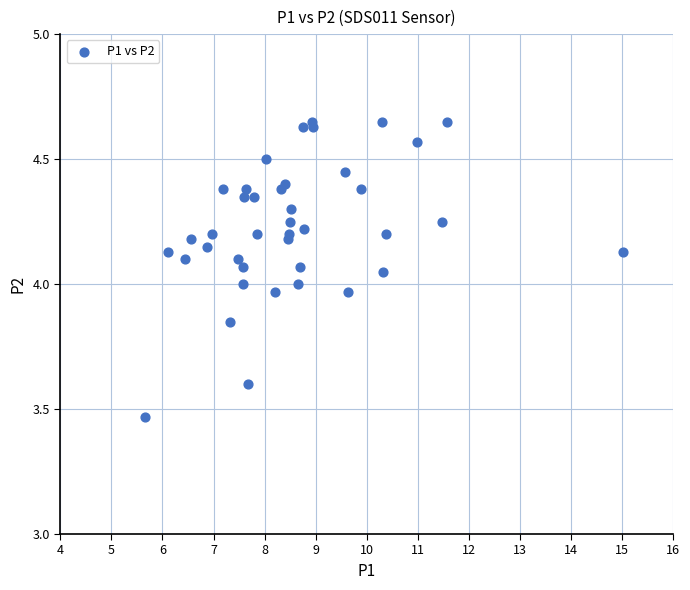

What is the range of X values (max minus min)?

9.4